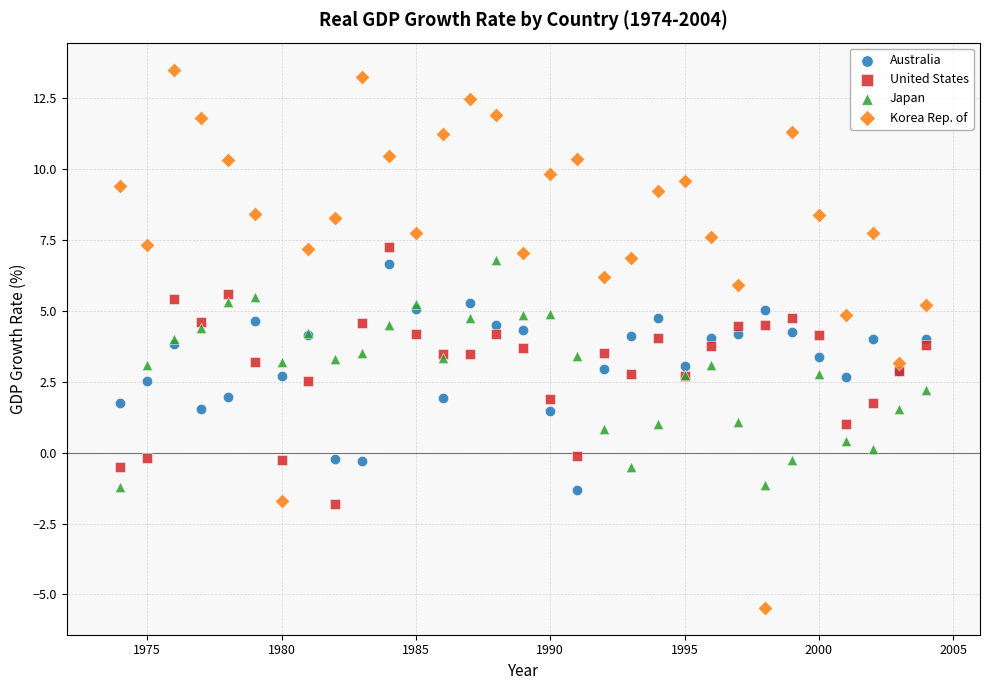

Which series reaches the maximum Y coordinate?

Korea Rep. of